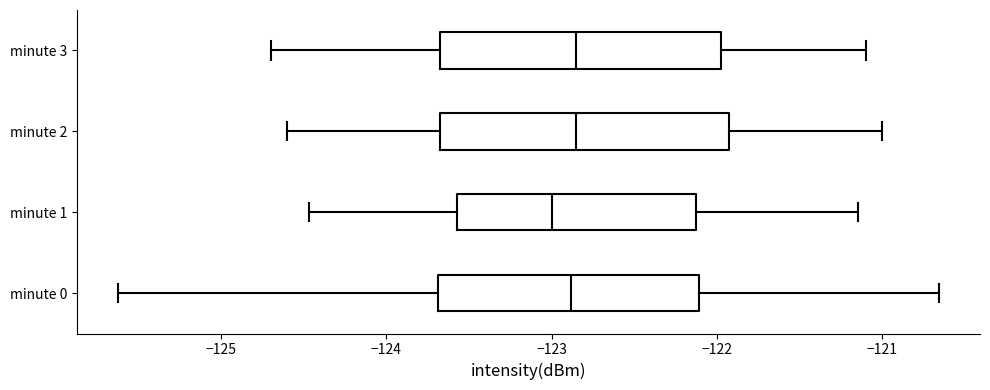

Where is the right edge of the box for minute 3 on the x-axis? The values are not printed on the chart, so give them approximately, as read against the axis.

-122.0